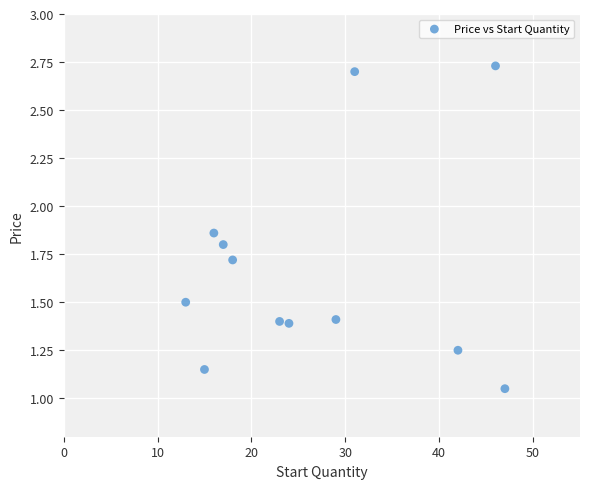

What is the average X value?

26.8